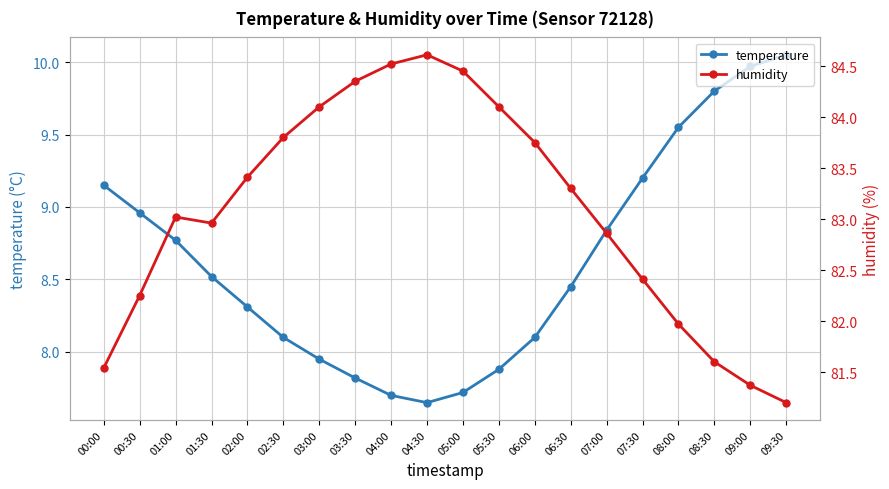

What is the greatest value displayed?

84.6